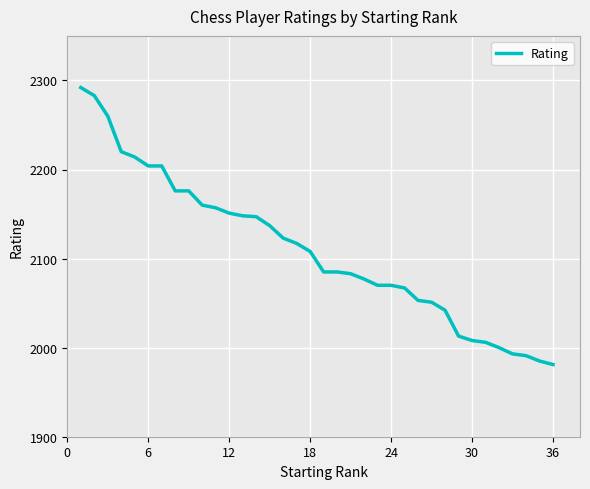

Does the chart have visible grid lines?

Yes